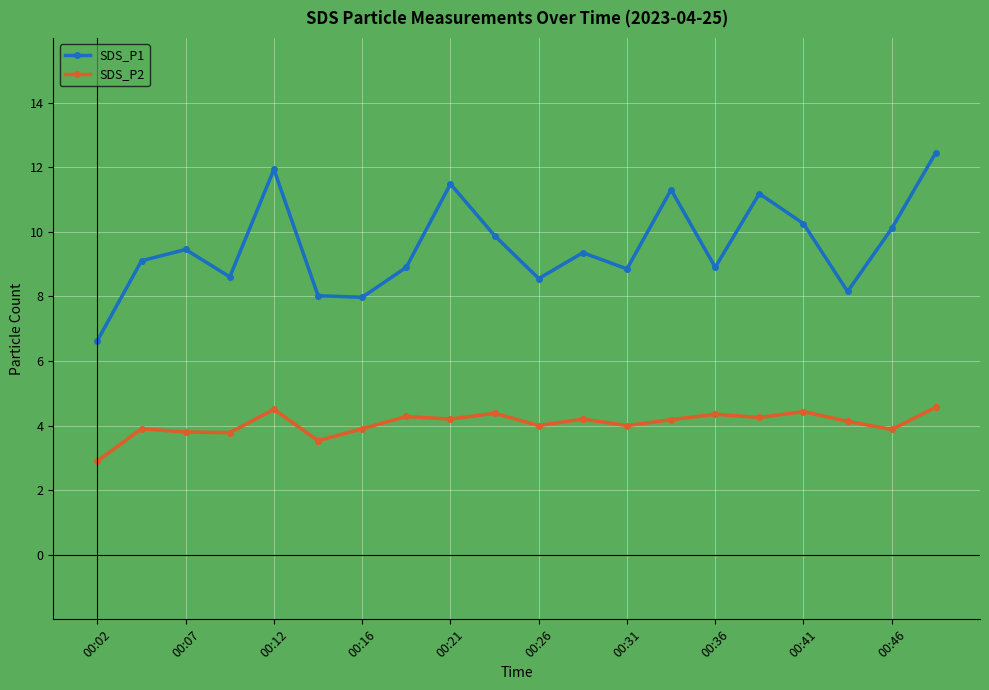

List the series in order of their overall mean, highest first.

SDS_P1, SDS_P2